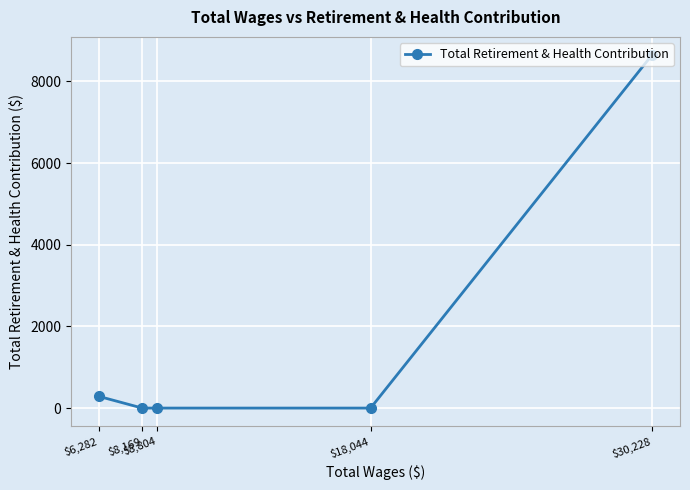

What is the change in value from $30,228 to $18,044?

-8658